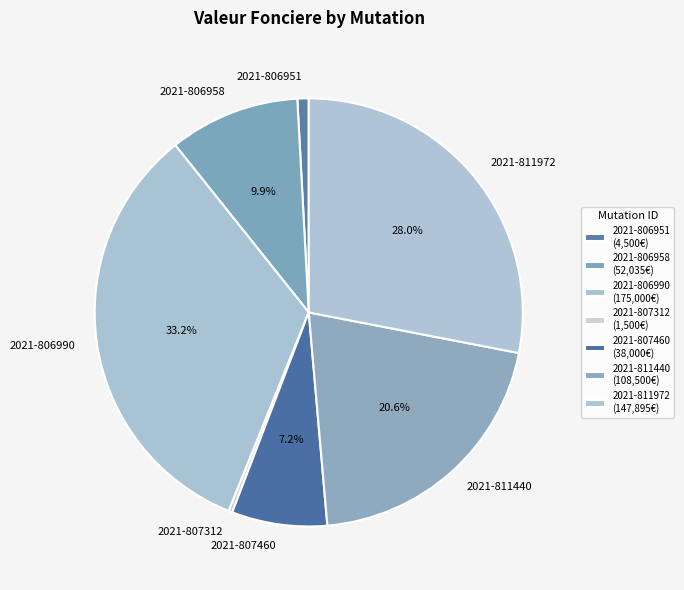

Count the number of slices in the pie.

7